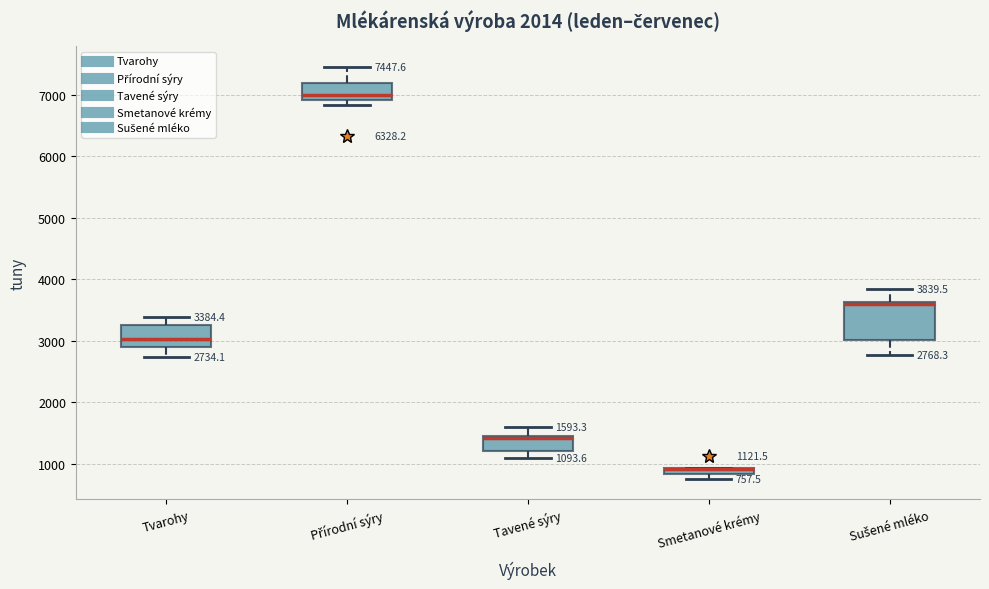

Which box is the tallest, from its lower edge to its upper edge?

Sušené mléko